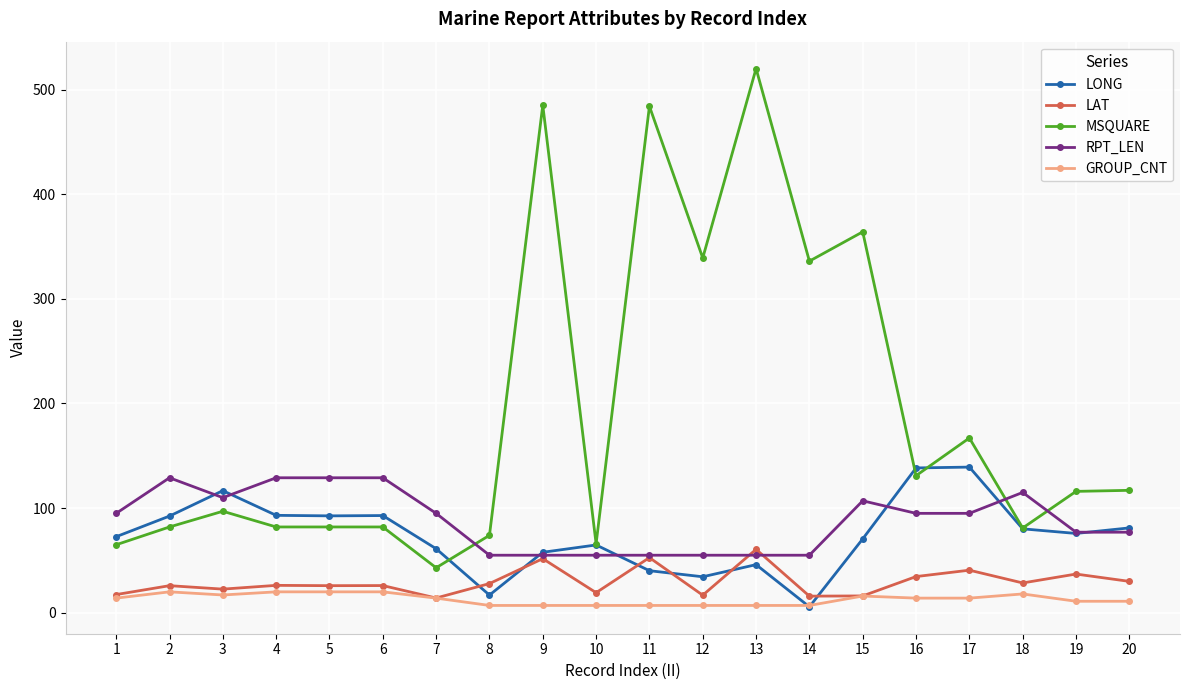

What is the greatest value displayed?

520.0